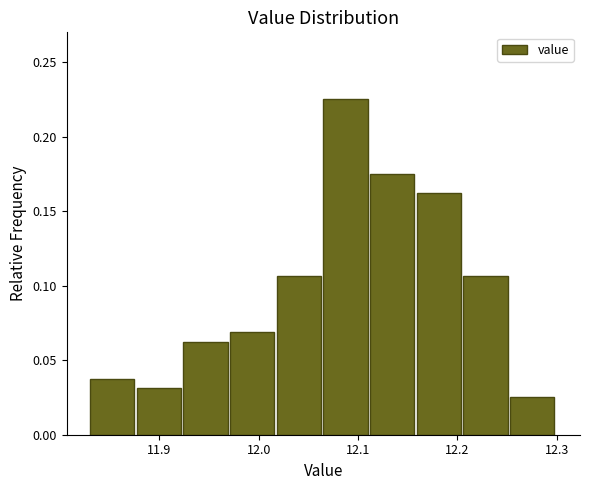

Which range on the x-axis has the tallest bar?

12.065 to 12.112